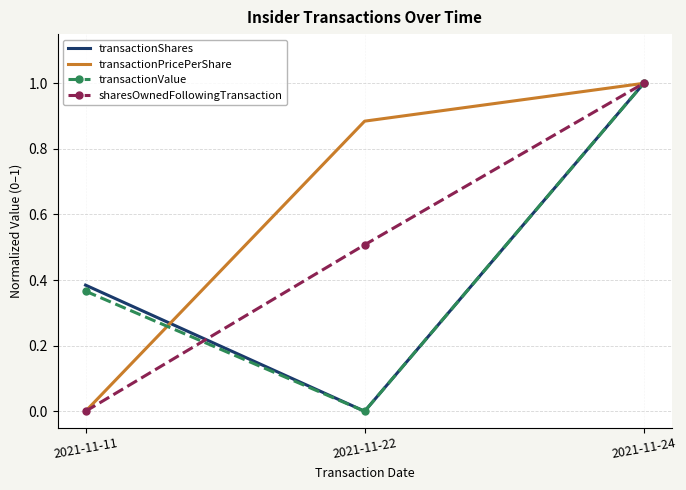

The value of sharesOwnedFollowingTransaction at 2021-11-22 is 0.7. True or false?

False